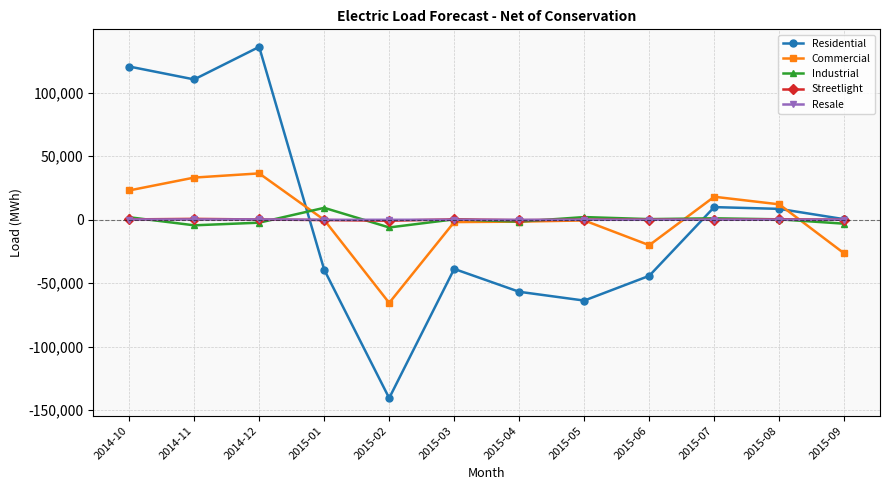

What are all the series names shown in the legend?

Residential, Commercial, Industrial, Streetlight, Resale